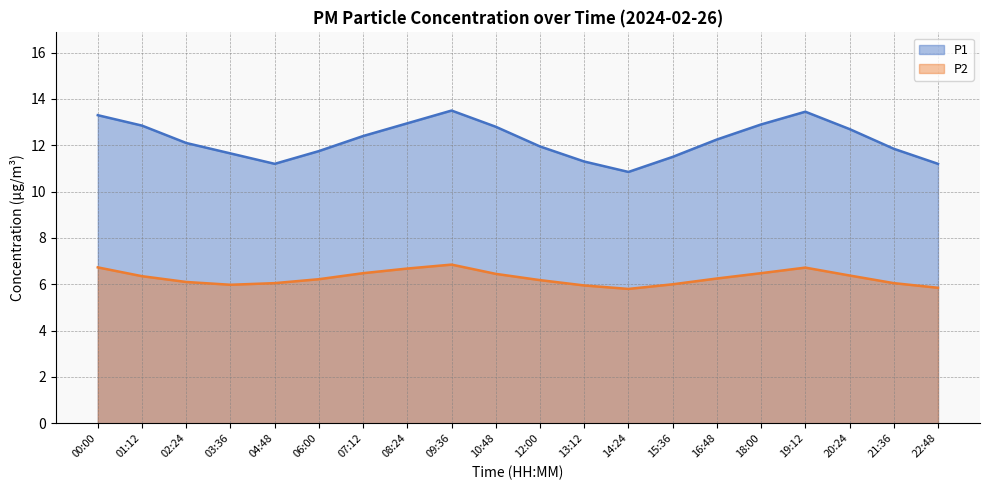

Which series has the largest total across all categories?

P1